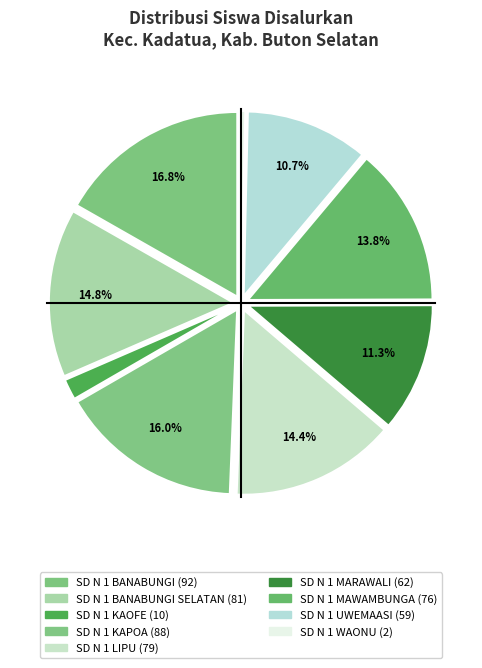

Is there any slice that represents more than half of the pie?

No